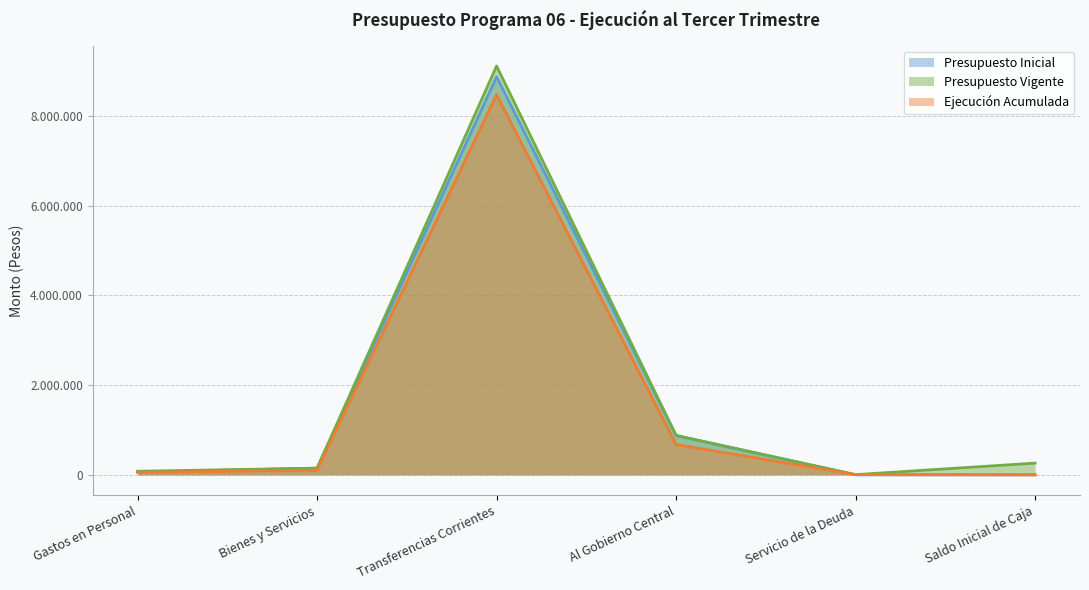

Reading right to left, what are all the values shown in this chart?

Presupuesto Inicial: 500	500	877340	8875922	149337	60990
Presupuesto Vigente: 261948	5673	877340	9114197	149337	80433
Ejecución Acumulada: 0	5673	676393	8473962	103414	57609